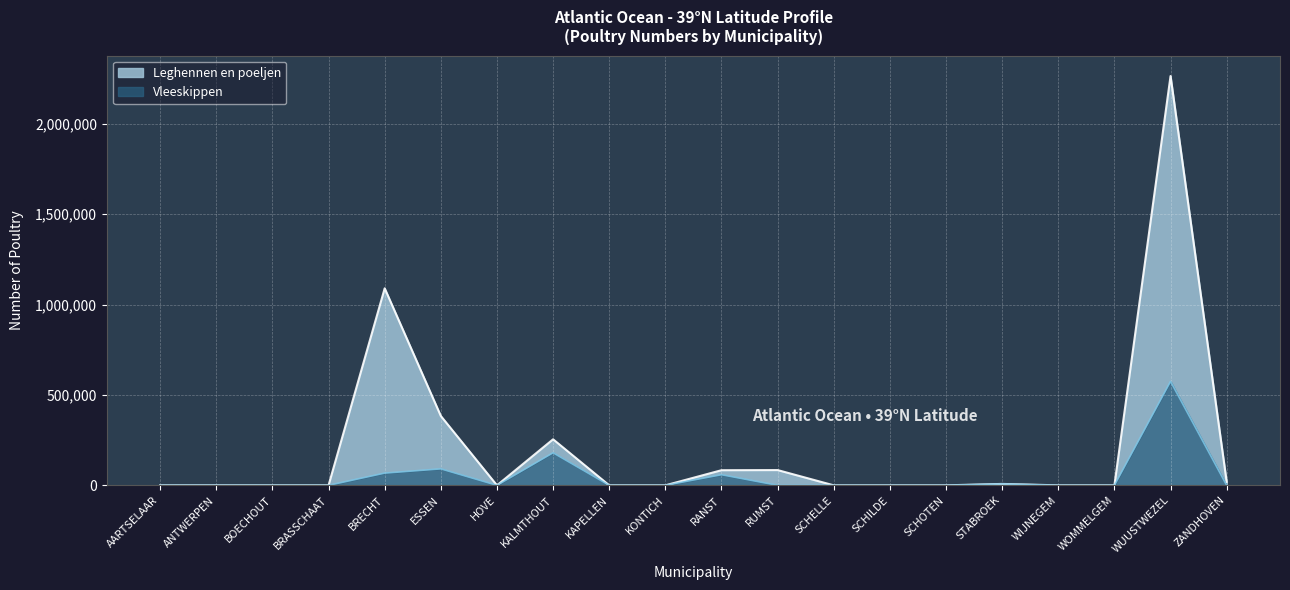

What is the difference between the maximum and minimum values in the Vleeskippen series?

574840